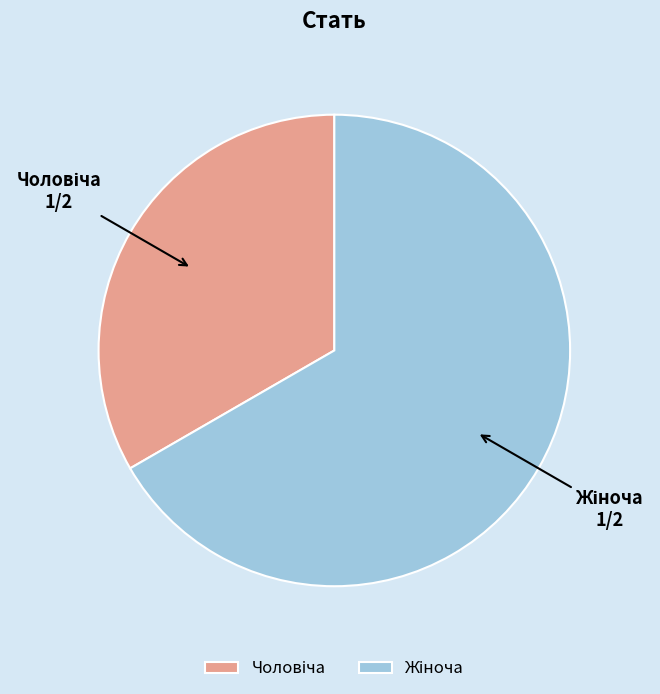

Is there any slice that represents more than half of the pie?

Yes